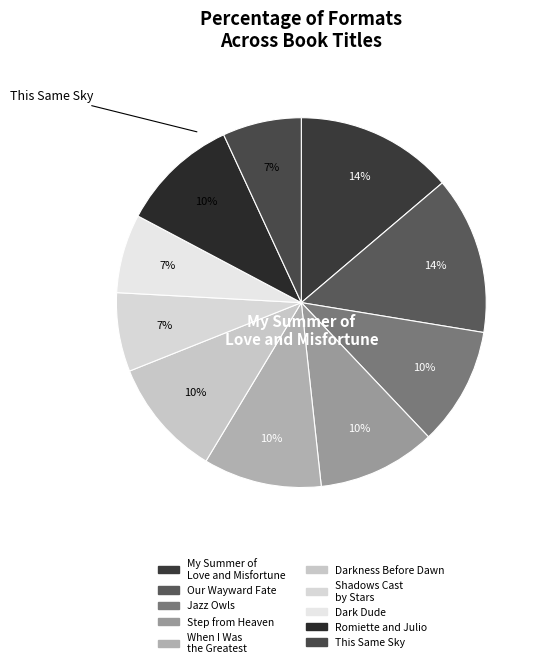

Does Romiette and Julio represent more than half of the total?

No